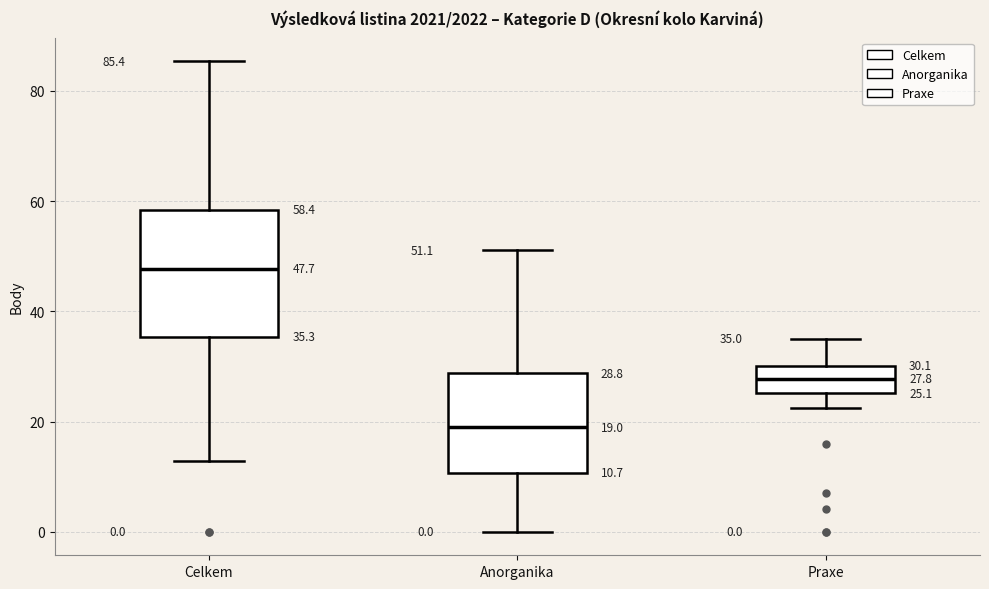

Which box has the lowest median line?

Anorganika